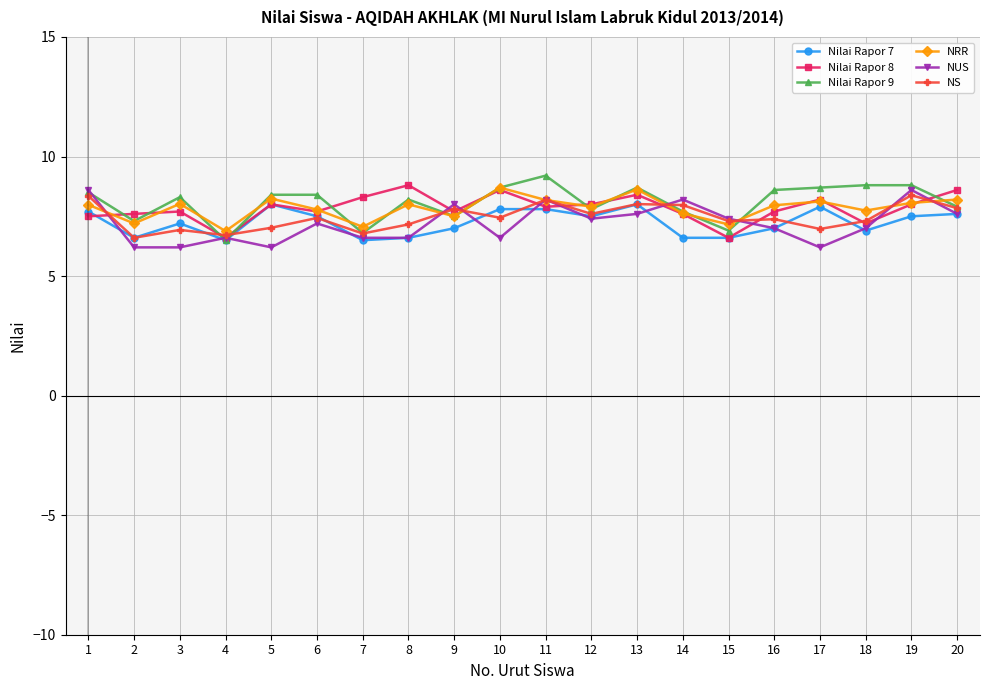

What is the minimum value shown in the chart?

6.2